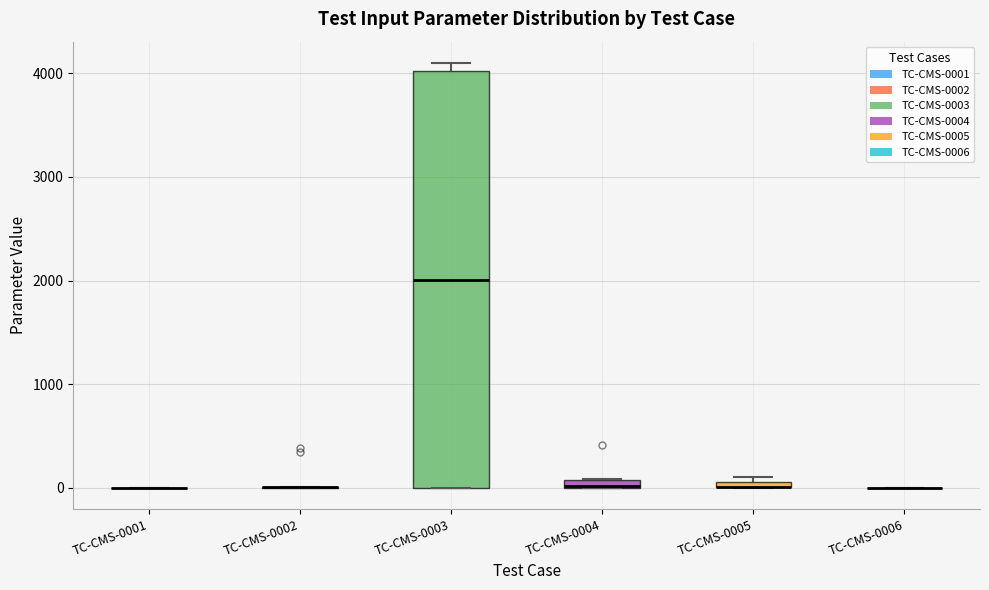

Where is the lower edge of the box for TC-CMS-0003 on the y-axis? The values are not printed on the chart, so give them approximately, as read against the axis.

0